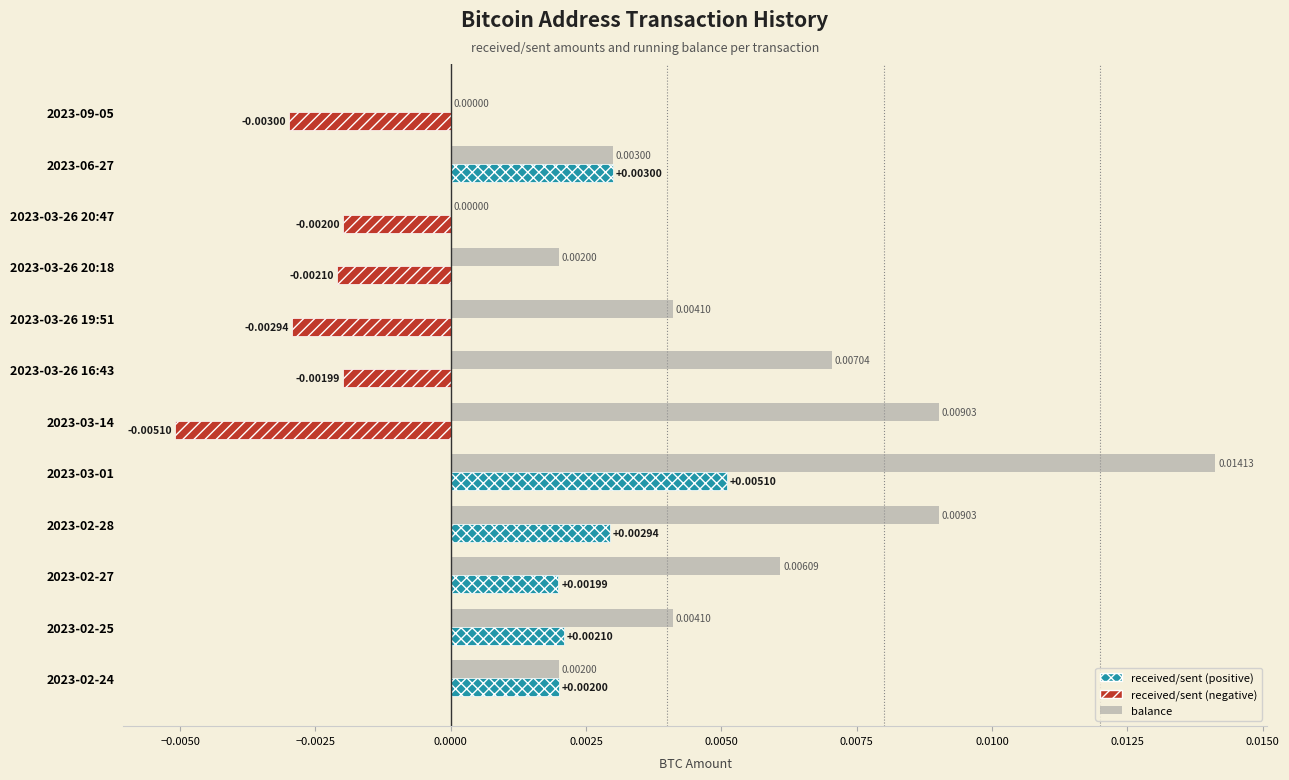

At which category is the sum across all series the highest?

2023-03-01